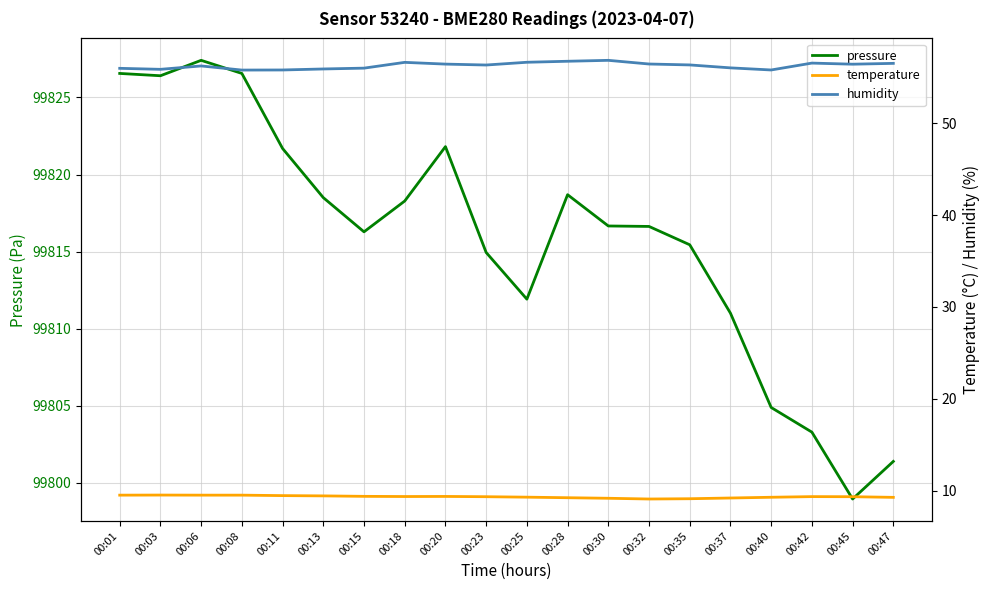

At which category is the sum across all series the highest?

00:06